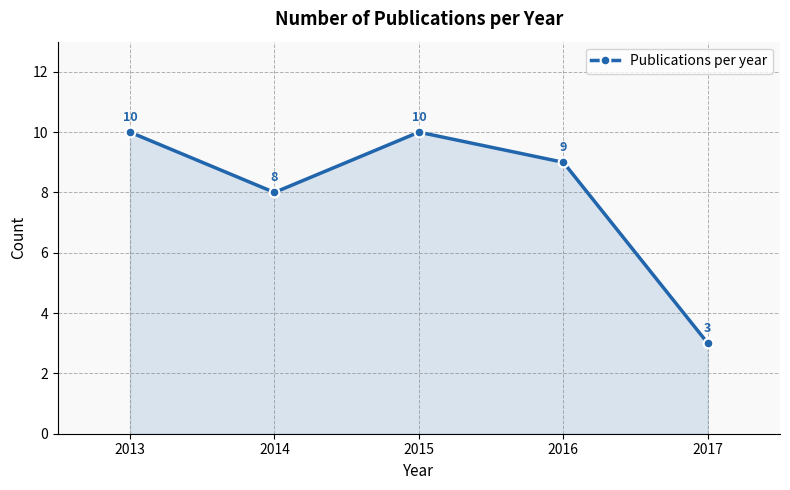

Does the chart display data point markers on the line(s)?

Yes